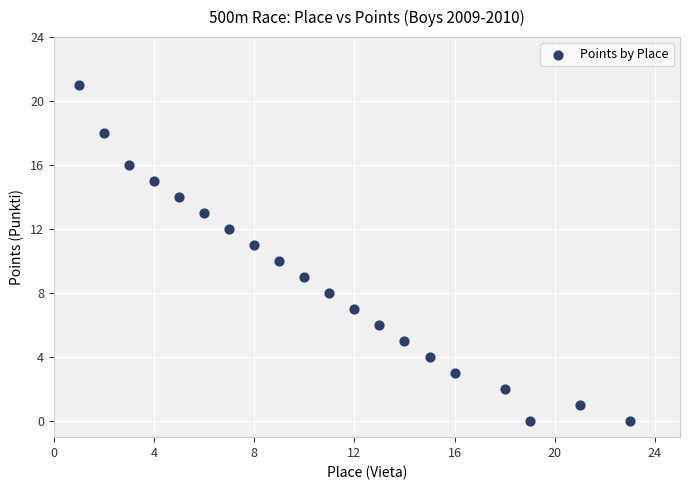

What is the range of Y values (max minus min)?

21